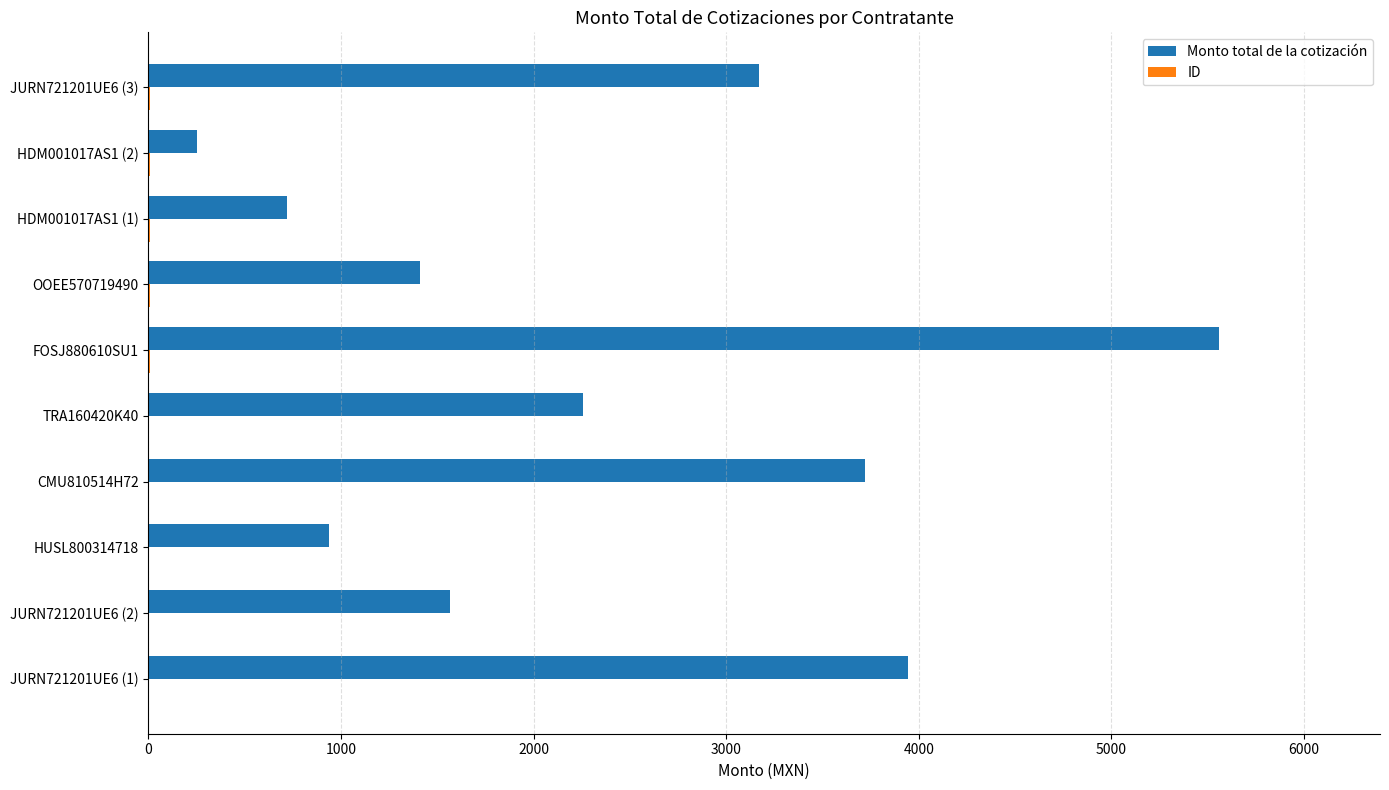

Which series has the largest total across all categories?

Monto total de la cotización